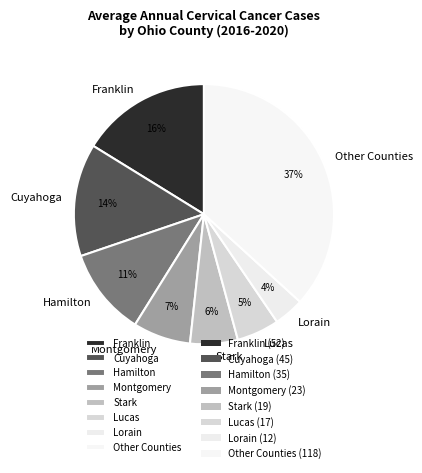

Count the number of slices in the pie.

8